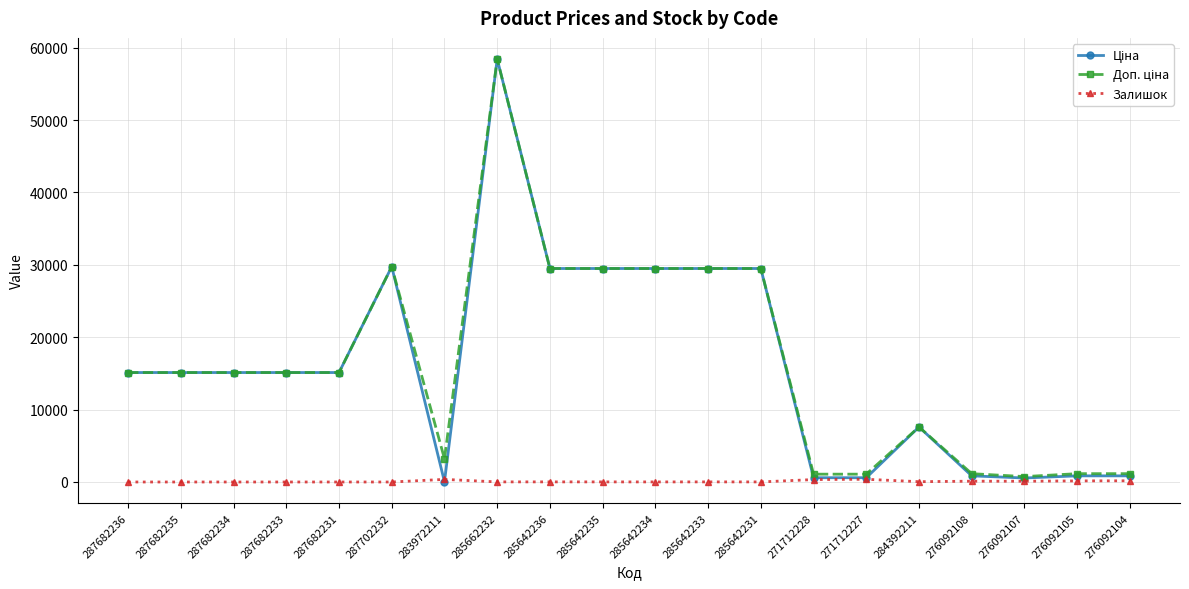

What is the difference between the highest and lowest values at 285662232?

58412.5